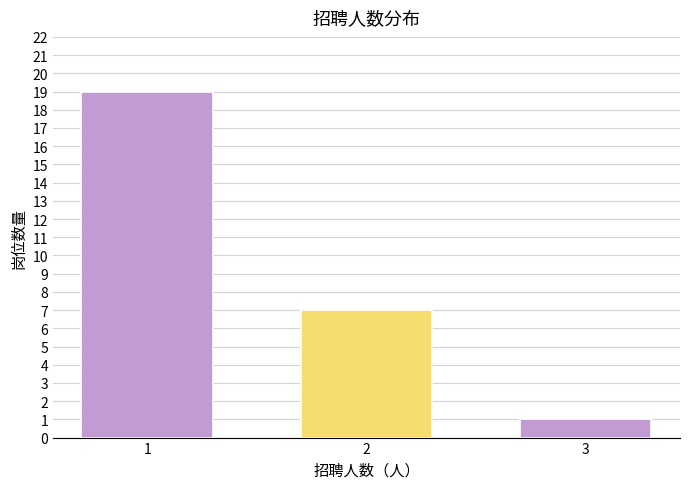

Reading left to right, transcribe all the data shown in this chart.

19	7	1